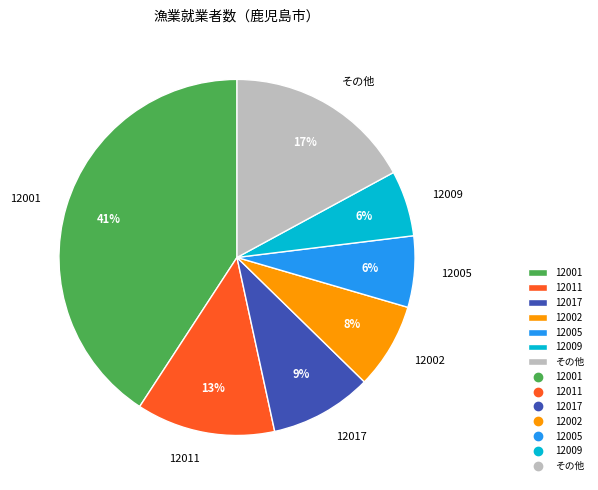

Is it true that 12005 is 6% of the pie?

True